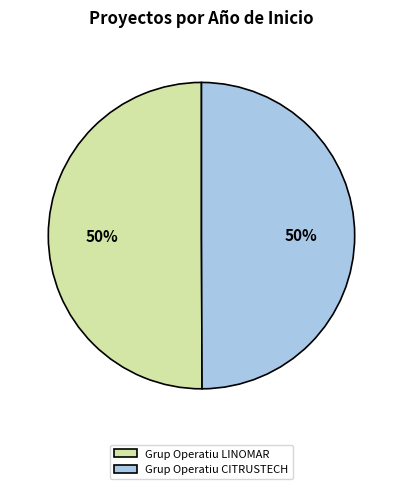

To the nearest percent, what percentage of the pie is Grup Operatiu CITRUSTECH?

50%